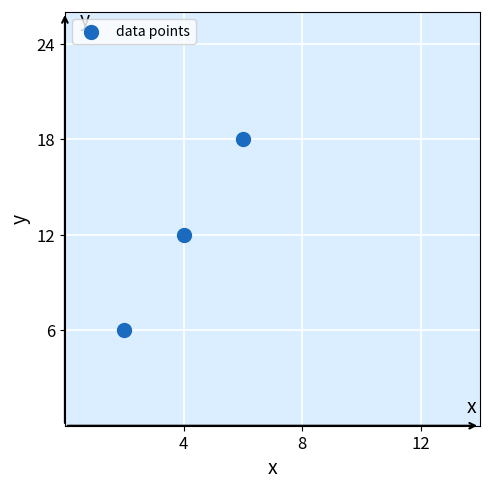

What is the range of X values (max minus min)?

4